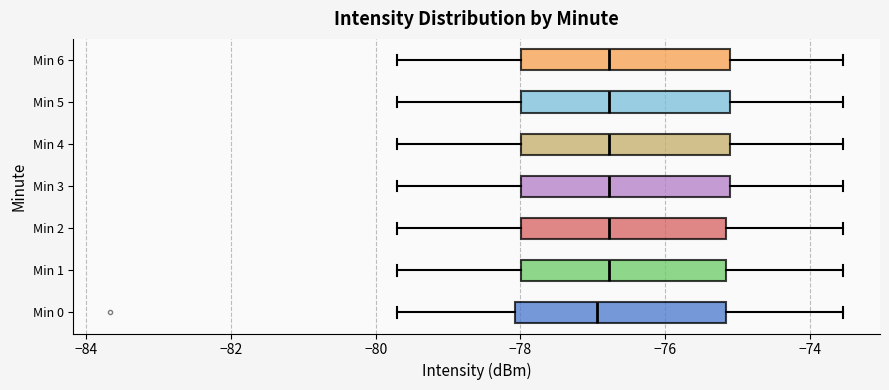

Reading bottom to top, transcribe this box plot: for each box, give where its median line is, the range the box spans, and where its two whiskers end, as read against the x-axis. The values are not printed on the chart, so give them approximately, as read against the axis.

Min 0: median -77.0, box -78.0 to -75.2, whiskers -79.8 to -73.6
Min 1: median -76.8, box -78.0 to -75.2, whiskers -79.8 to -73.6
Min 2: median -76.8, box -78.0 to -75.2, whiskers -79.8 to -73.6
Min 3: median -76.8, box -78.0 to -75.2, whiskers -79.8 to -73.6
Min 4: median -76.8, box -78.0 to -75.2, whiskers -79.8 to -73.6
Min 5: median -76.8, box -78.0 to -75.2, whiskers -79.8 to -73.6
Min 6: median -76.8, box -78.0 to -75.2, whiskers -79.8 to -73.6